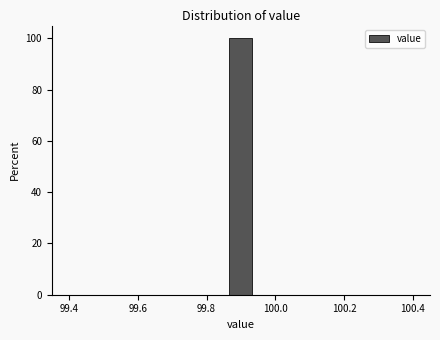

Read against the x-axis, roughly where is the centre of the tallest bar?

99.90